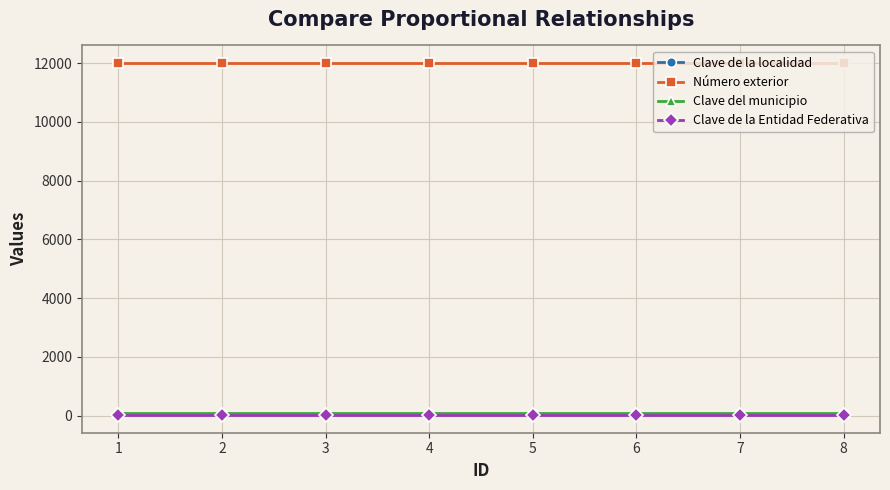

What is the spread (max minus min) of values at 1?

11984